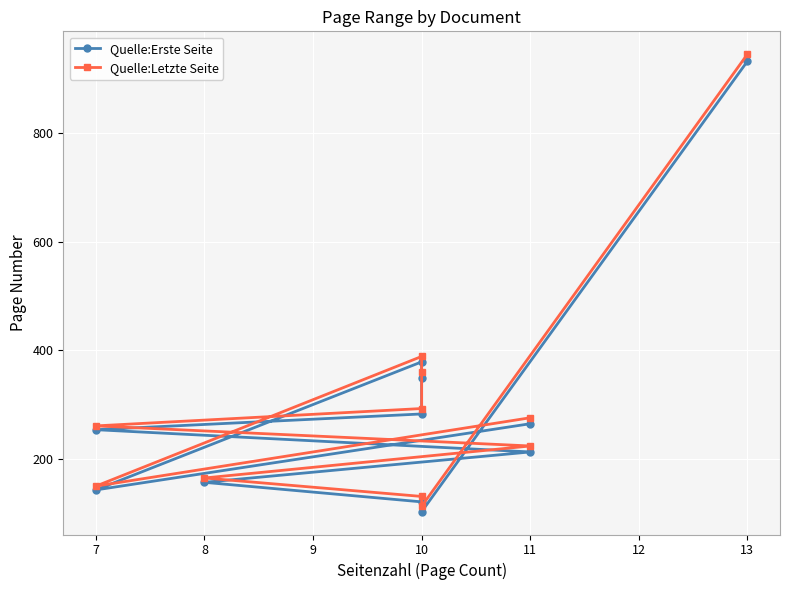

What is the difference between the second highest and minimum values in the Quelle:Erste Seite series?

276